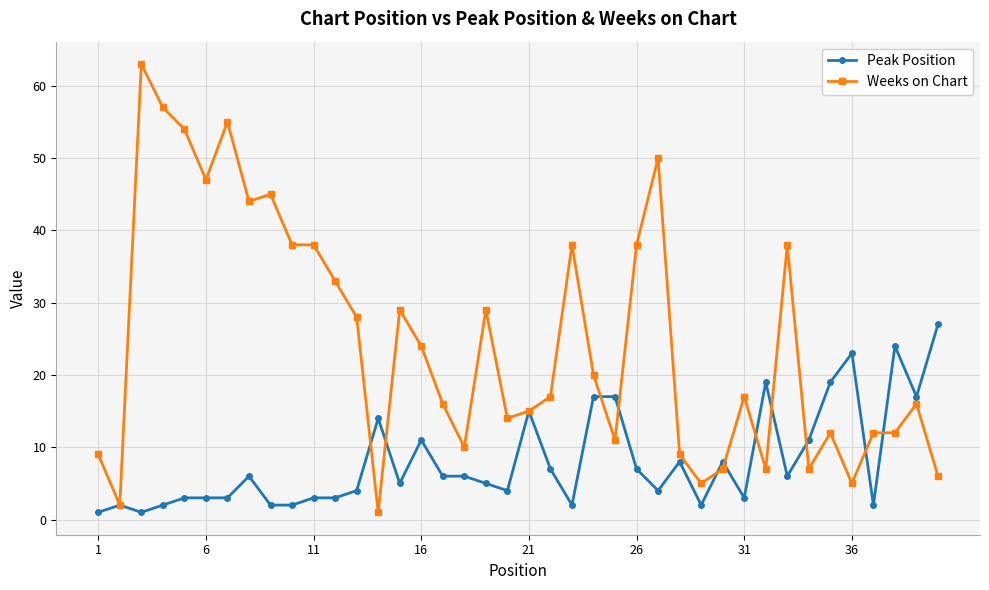

Which series ends up on top after the final intersection of Peak Position and Weeks on Chart?

Peak Position